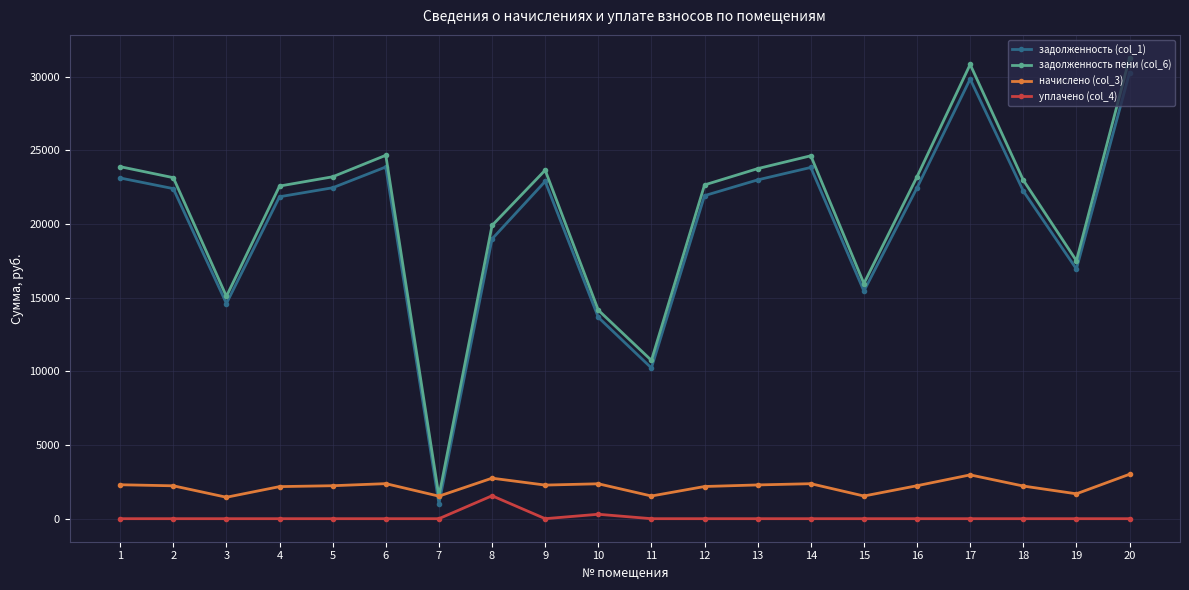

Between 14 and 16, which series saw the biggest shift?

задолженность пени (col_6)